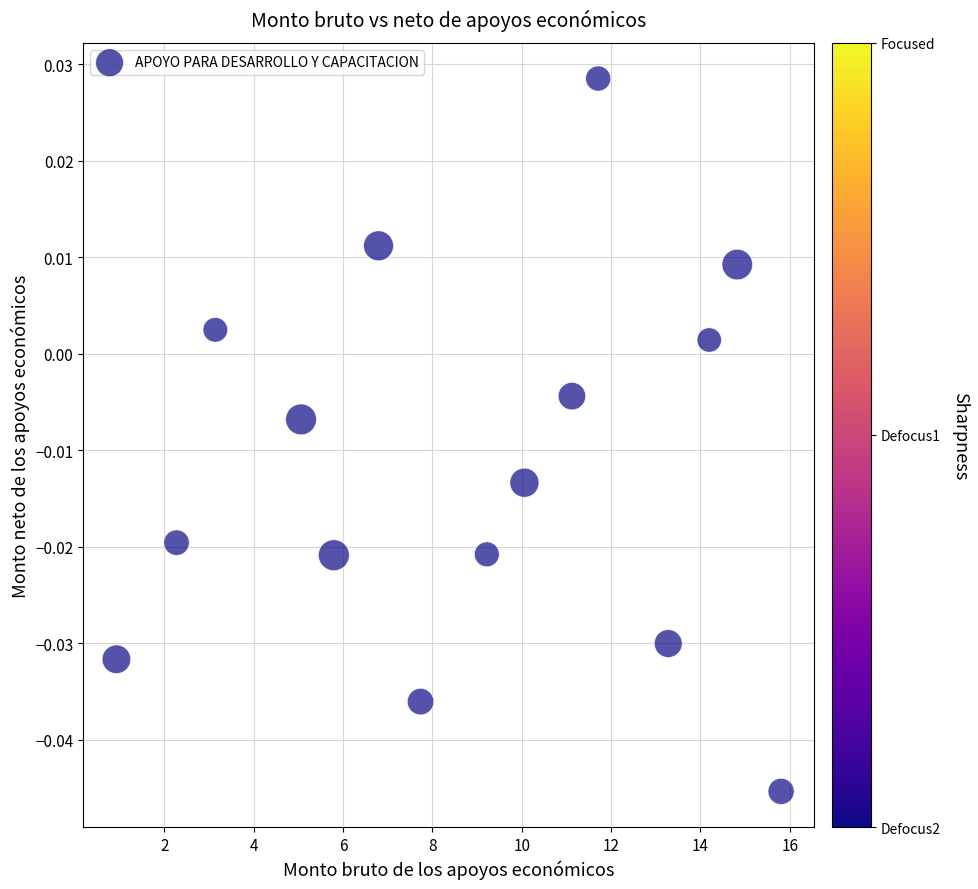

What is the range of X values (max minus min)?

14.9